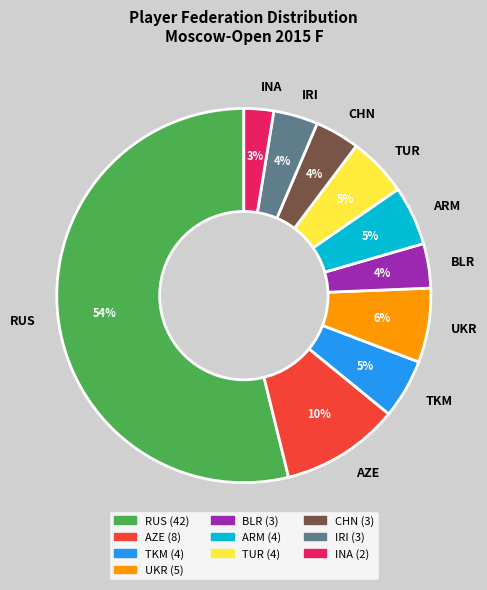

How many segments does this pie chart have?

10